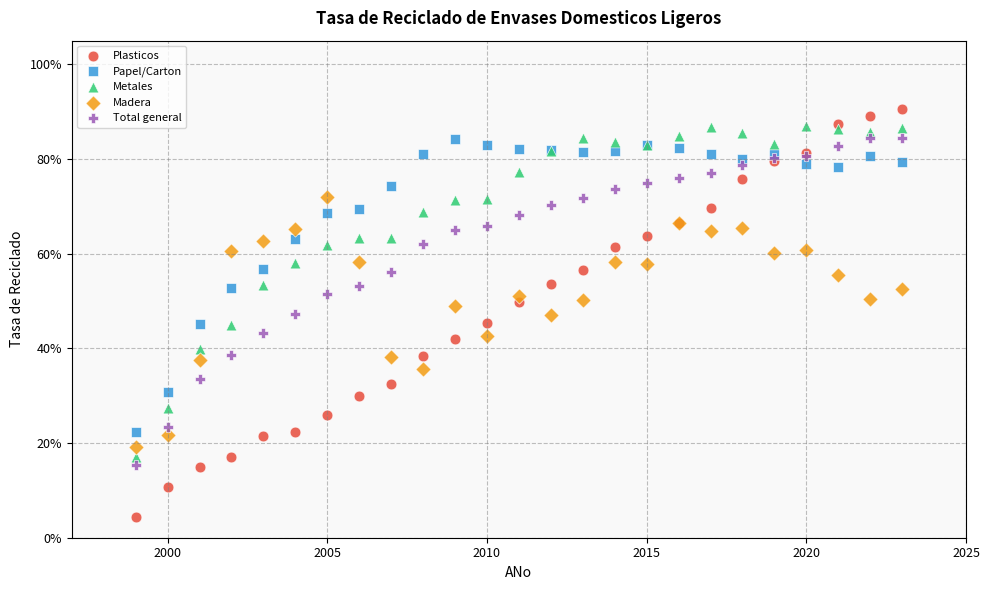

Which series has the widest spread of Y values?

Plasticos